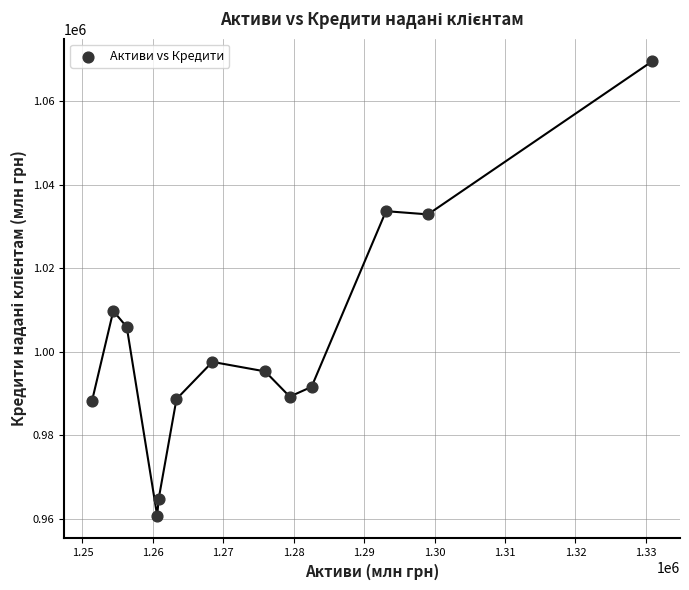

What Y value in the scatter plot is closest to 1015114?

1009768.3